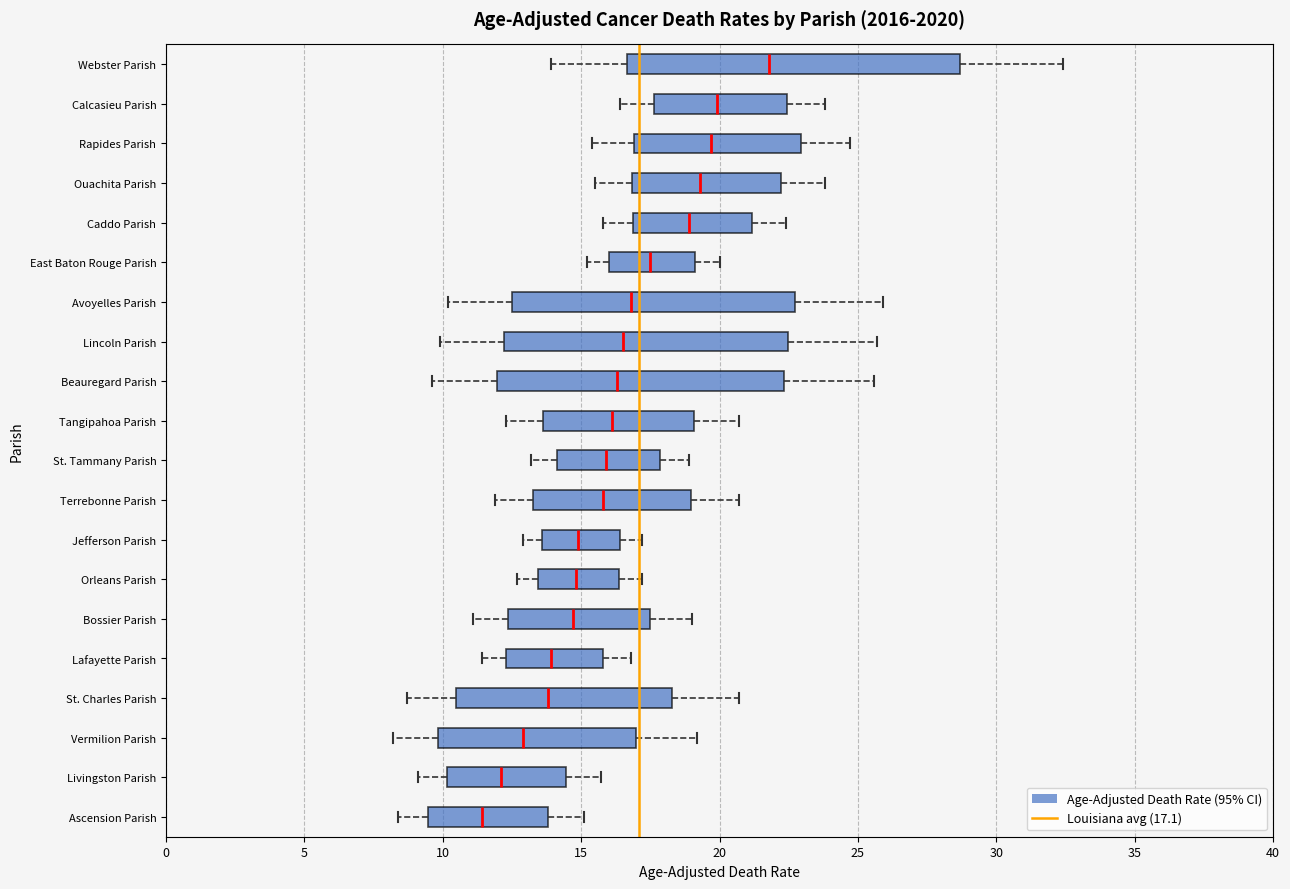

Where is the right edge of the box for Ouachita Parish on the x-axis? The values are not printed on the chart, so give them approximately, as read against the axis.

22.0